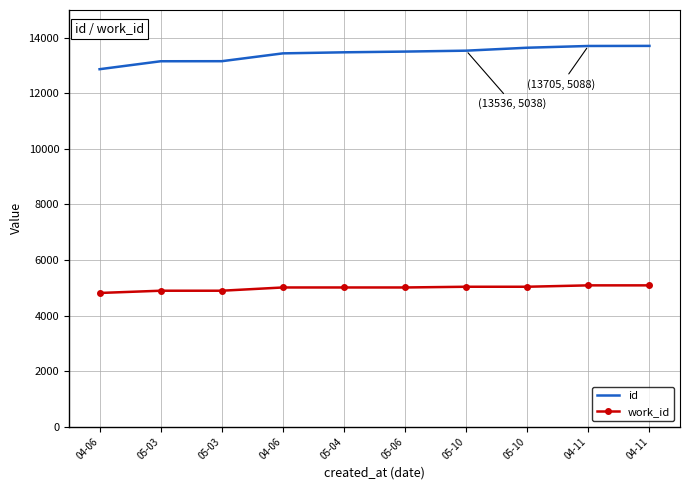

At which label does work_id first exceed 5012?

05-10